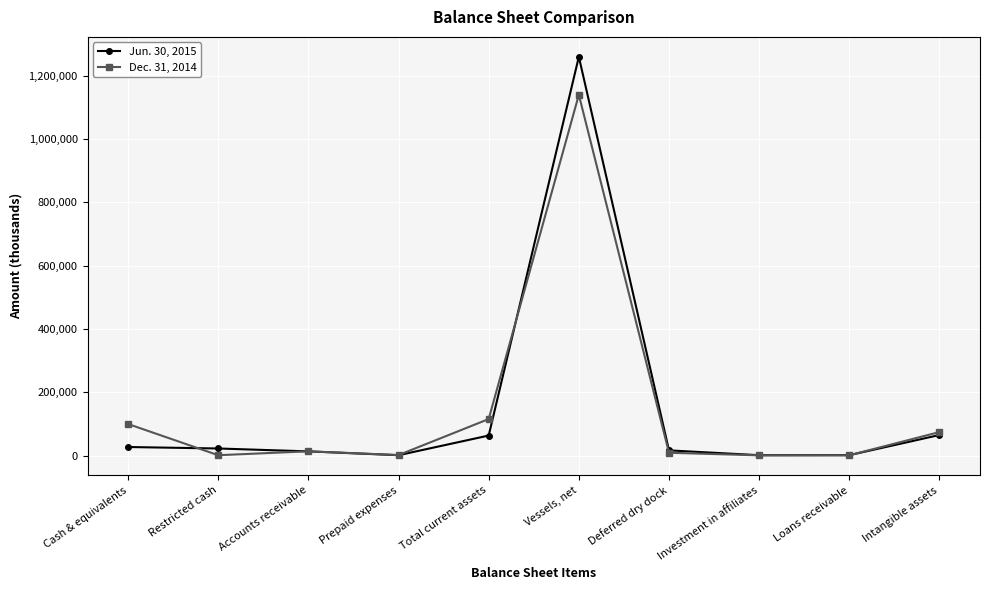

Rank the series by their maximum value, from lowest to highest.

Dec. 31, 2014, Jun. 30, 2015